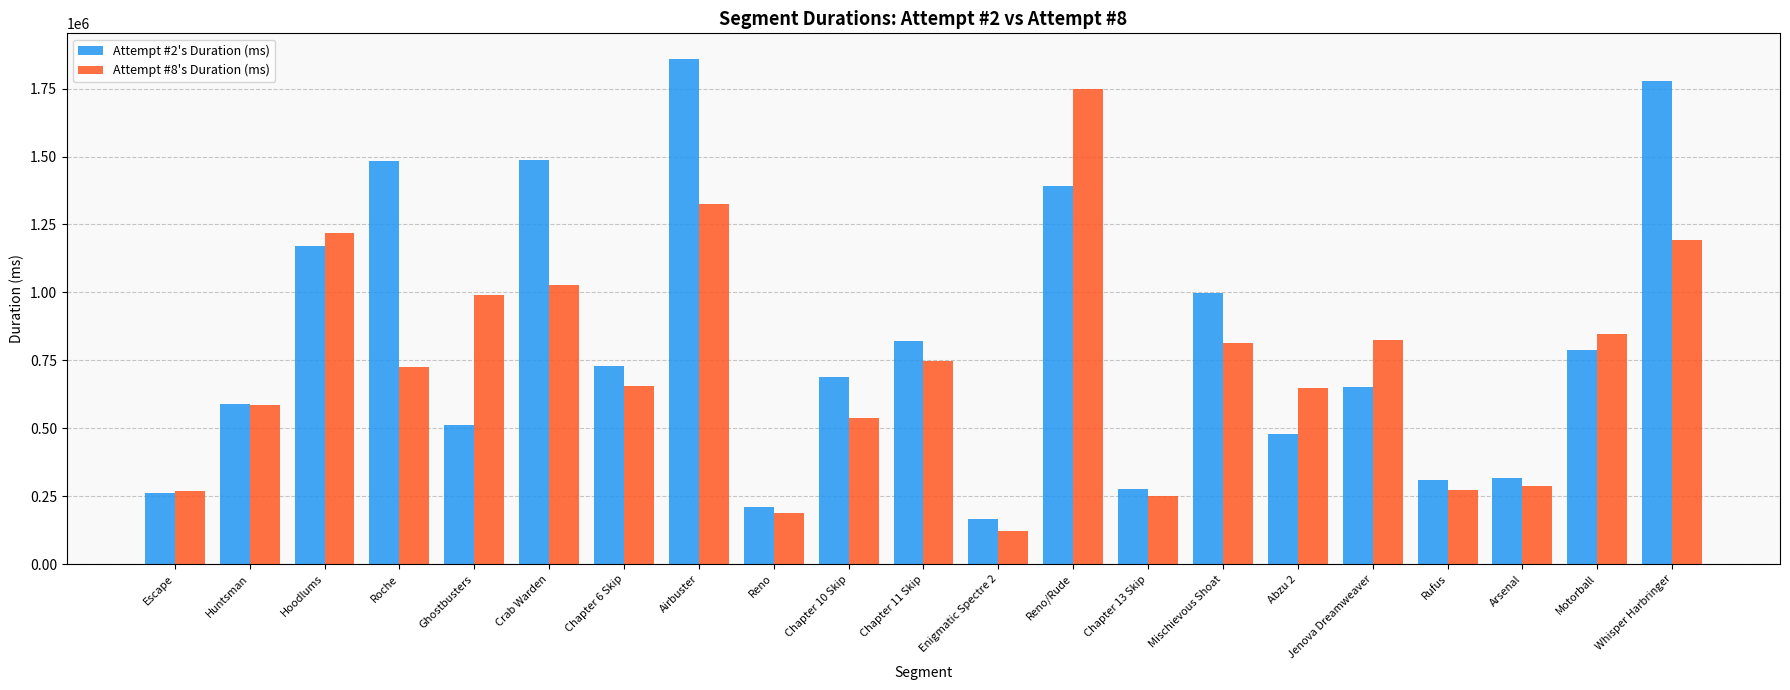

How many bars are there in each group?

2